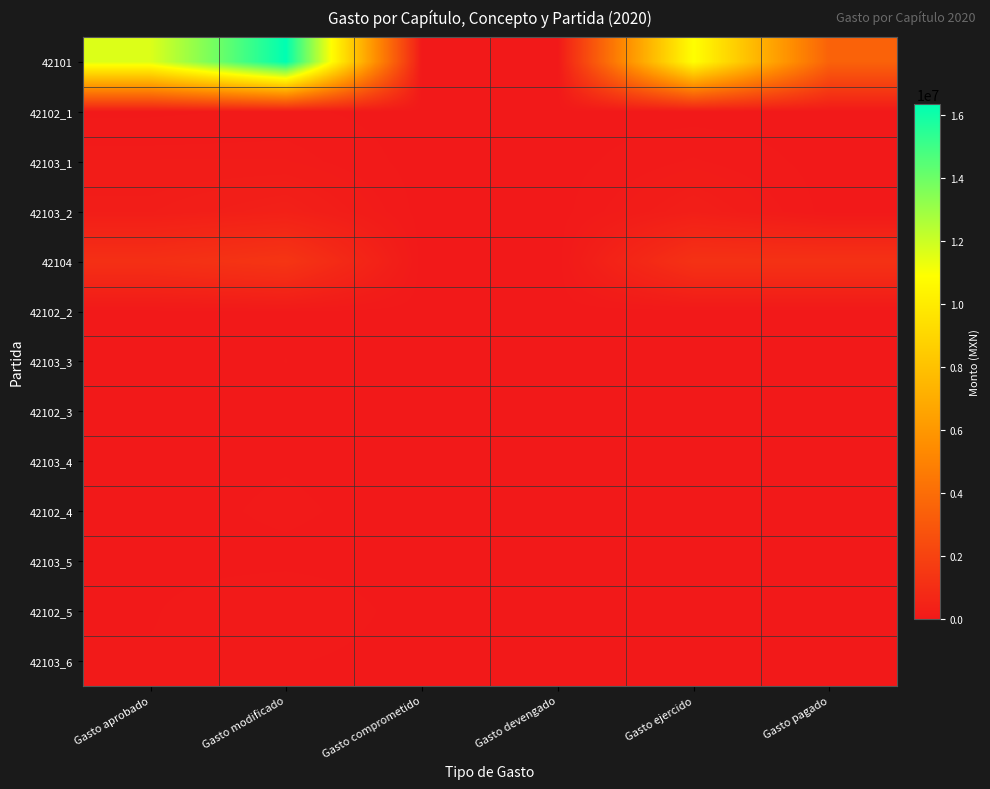

Reading left to right, extract all data points from this chart.

42101: Gasto aprobado=11639038.0	Gasto modificado=16352746.0	Gasto comprometido=8841.2	Gasto devengado=0.0	Gasto ejercido=10932368.7	Gasto pagado=3454510.1
42102_1: Gasto aprobado=18276.0	Gasto modificado=46516.0	Gasto comprometido=0.0	Gasto devengado=0.0	Gasto ejercido=0.0	Gasto pagado=0.0
42103_1: Gasto aprobado=132567.0	Gasto modificado=132567.0	Gasto comprometido=0.0	Gasto devengado=0.0	Gasto ejercido=104823.4	Gasto pagado=0.0
42103_2: Gasto aprobado=218124.0	Gasto modificado=366225.8	Gasto comprometido=0.0	Gasto devengado=0.0	Gasto ejercido=281413.7	Gasto pagado=0.0
42104: Gasto aprobado=1056910.0	Gasto modificado=1329493.5	Gasto comprometido=0.0	Gasto devengado=0.0	Gasto ejercido=1163040.7	Gasto pagado=1163040.7
42102_2: Gasto aprobado=10000.0	Gasto modificado=29200.0	Gasto comprometido=0.0	Gasto devengado=0.0	Gasto ejercido=0.0	Gasto pagado=0.0
42103_3: Gasto aprobado=12619.0	Gasto modificado=32219.0	Gasto comprometido=0.0	Gasto devengado=0.0	Gasto ejercido=0.0	Gasto pagado=0.0
42102_3: Gasto aprobado=10819.0	Gasto modificado=26077.0	Gasto comprometido=0.0	Gasto devengado=0.0	Gasto ejercido=0.0	Gasto pagado=0.0
42103_4: Gasto aprobado=12000.0	Gasto modificado=26600.0	Gasto comprometido=0.0	Gasto devengado=0.0	Gasto ejercido=0.0	Gasto pagado=0.0
42102_4: Gasto aprobado=6000.0	Gasto modificado=44000.0	Gasto comprometido=0.0	Gasto devengado=0.0	Gasto ejercido=0.0	Gasto pagado=0.0
42103_5: Gasto aprobado=15000.0	Gasto modificado=15000.0	Gasto comprometido=0.0	Gasto devengado=0.0	Gasto ejercido=0.0	Gasto pagado=0.0
42102_5: Gasto aprobado=26192.0	Gasto modificado=96580.0	Gasto comprometido=0.0	Gasto devengado=0.0	Gasto ejercido=0.0	Gasto pagado=0.0
42103_6: Gasto aprobado=38634.0	Gasto modificado=38634.0	Gasto comprometido=0.0	Gasto devengado=0.0	Gasto ejercido=10050.0	Gasto pagado=0.0